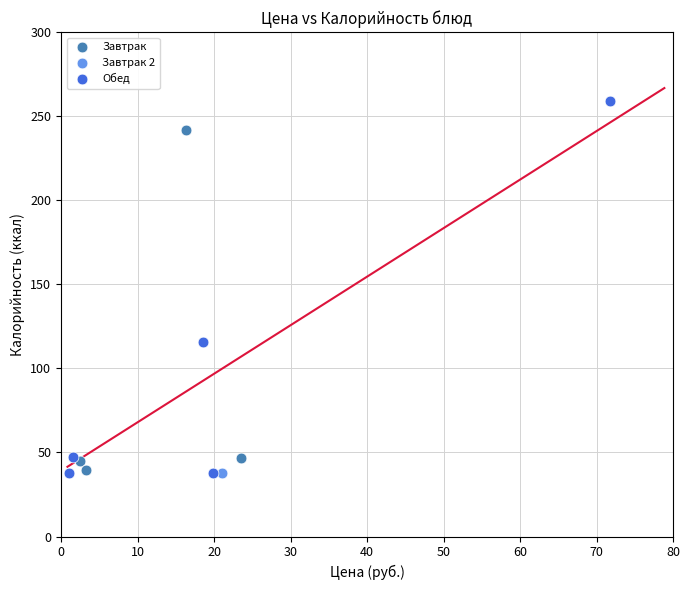

Which series reaches the maximum Y coordinate?

Обед